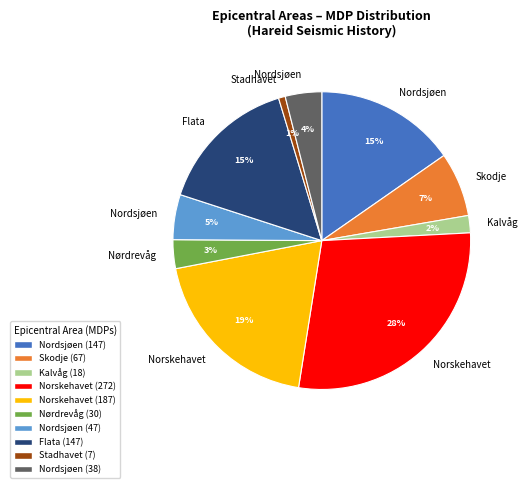

Does any single category account for the majority?

No